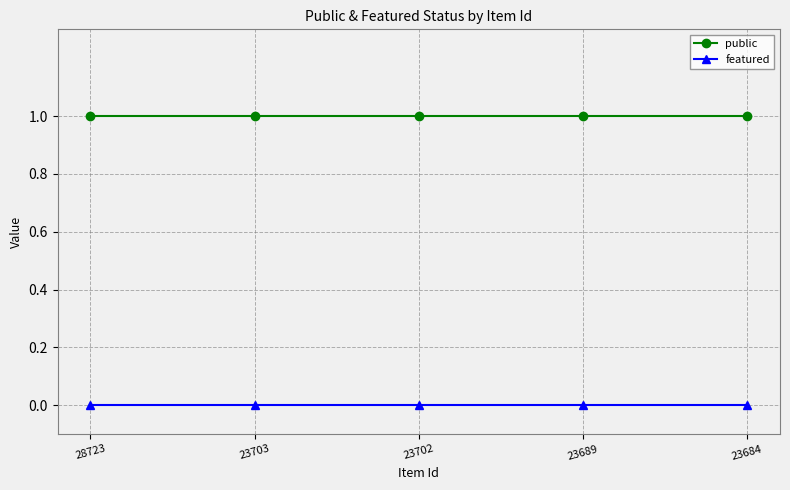

True or false: featured has a value of 0 at 28723.

True